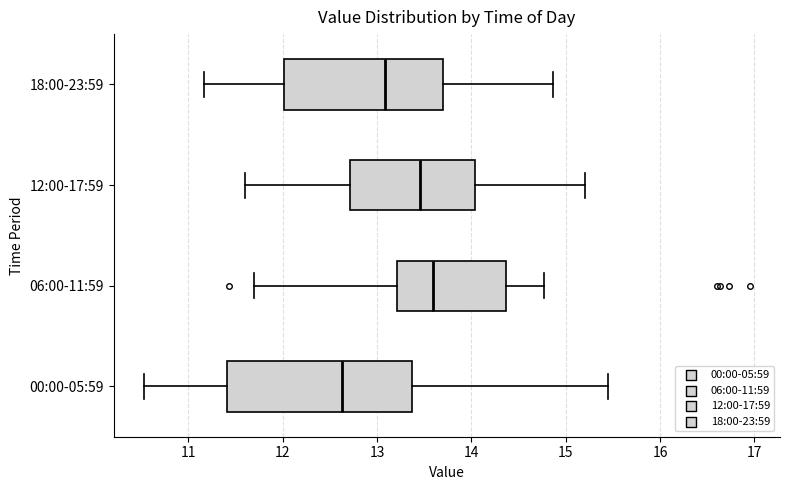

Reading bottom to top, read every box against the x-axis: the position of its median line, the range the box covers, and the ends of its whiskers. The values are not printed on the chart, so give them approximately, as read against the axis.

00:00-05:59: median 12.6, box 11.4 to 13.4, whiskers 10.5 to 15.5
06:00-11:59: median 13.6, box 13.2 to 14.4, whiskers 11.7 to 14.8
12:00-17:59: median 13.5, box 12.7 to 14.0, whiskers 11.6 to 15.2
18:00-23:59: median 13.1, box 12.0 to 13.7, whiskers 11.2 to 14.9